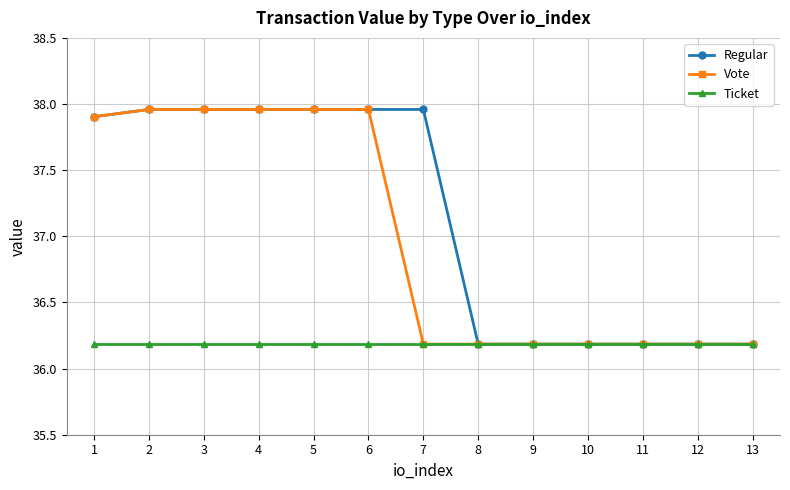

What is the total value across all series at 2?

112.1